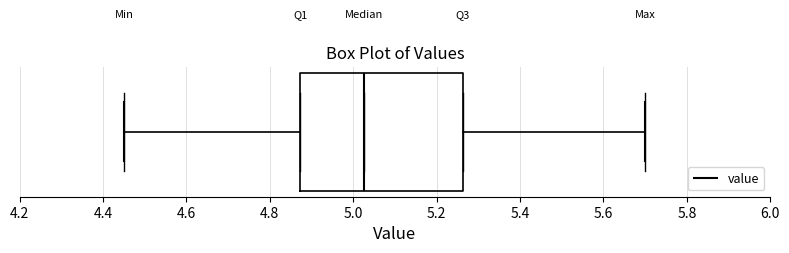

Read this box plot against the x-axis: the position of the median line, the range covered by the box, and the ends of both whiskers. The values are not printed on the chart, so give them approximately, as read against the axis.

median 5.02, box 4.88 to 5.26, whiskers 4.46 to 5.70